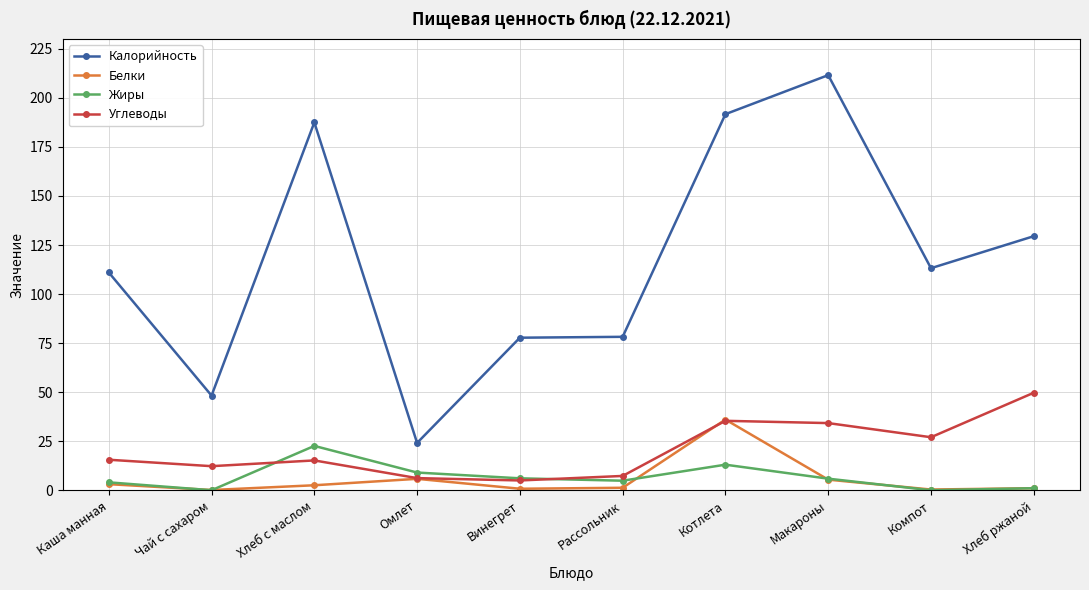

Is this an area chart (filled region under the line)?

No